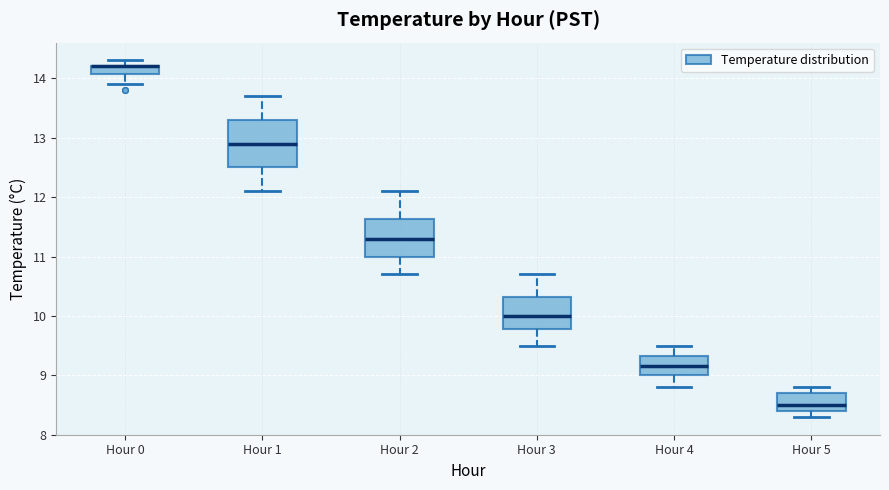

Comparing the boxes themselves (not the whiskers), which one is the tallest?

Hour 1